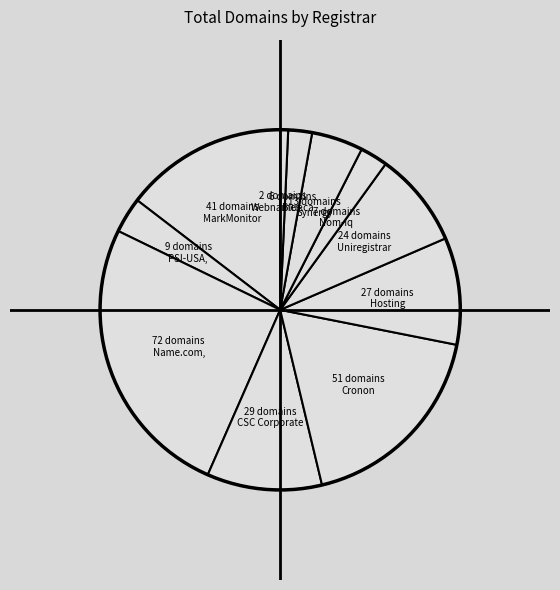

Is it true that 13 domains Synergy is 18% of the pie?

False